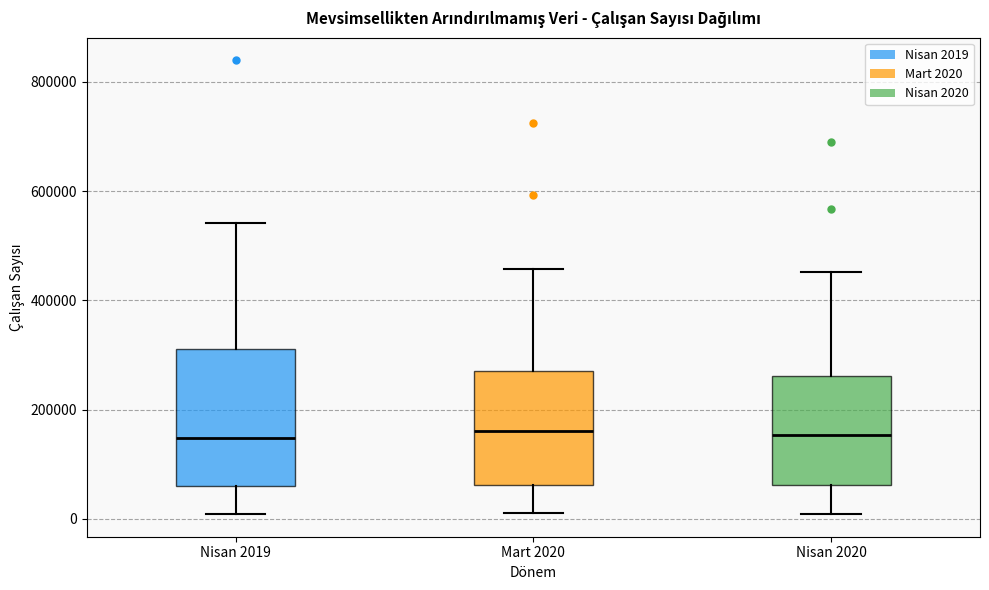

Comparing the boxes themselves (not the whiskers), which one is the tallest?

Nisan 2019